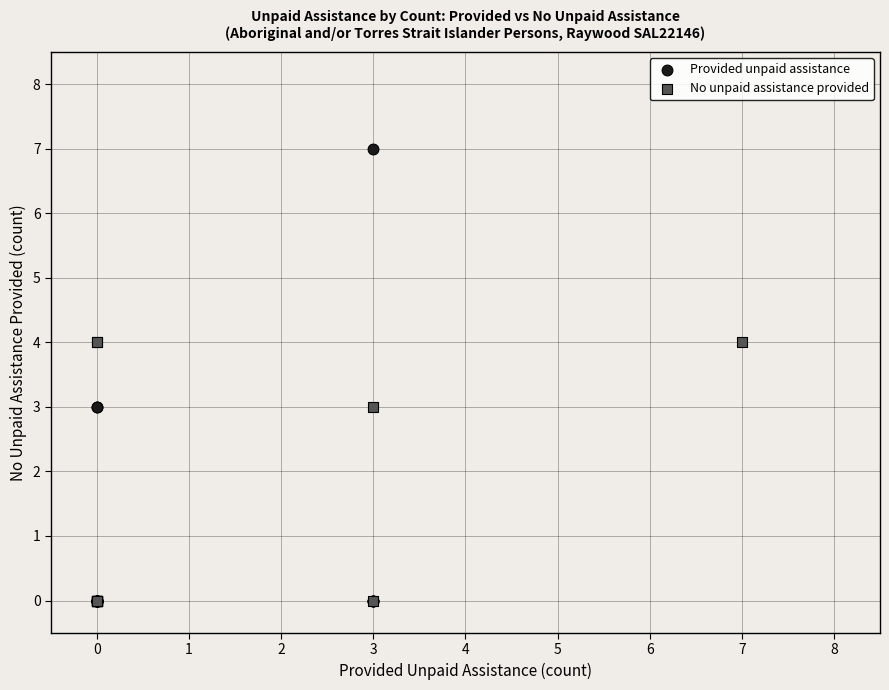

Which series contains the highest Y value?

Provided unpaid assistance